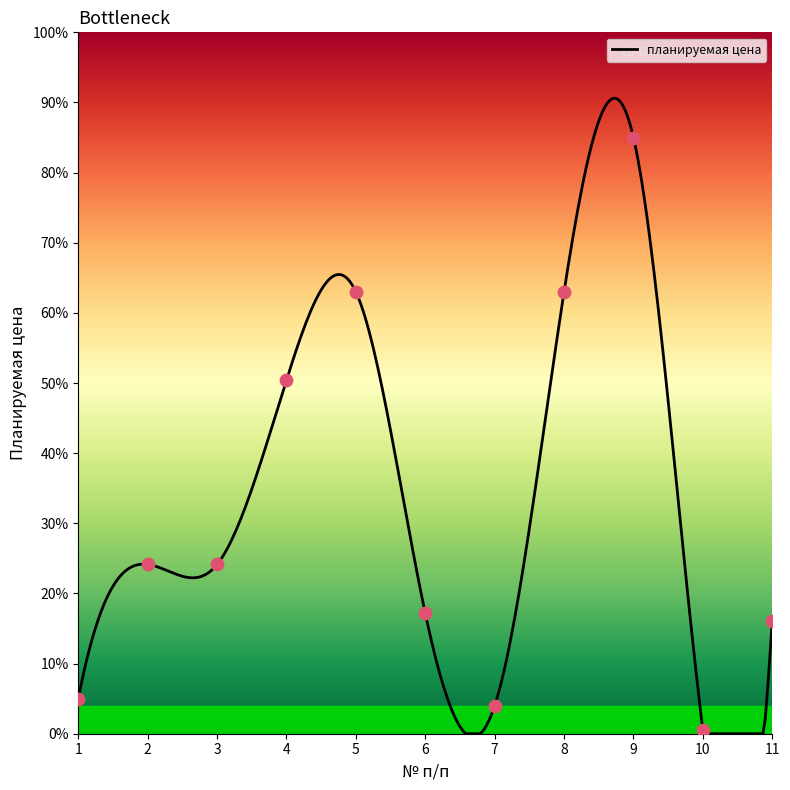

What is the change in value from 10 to 11?

+4690